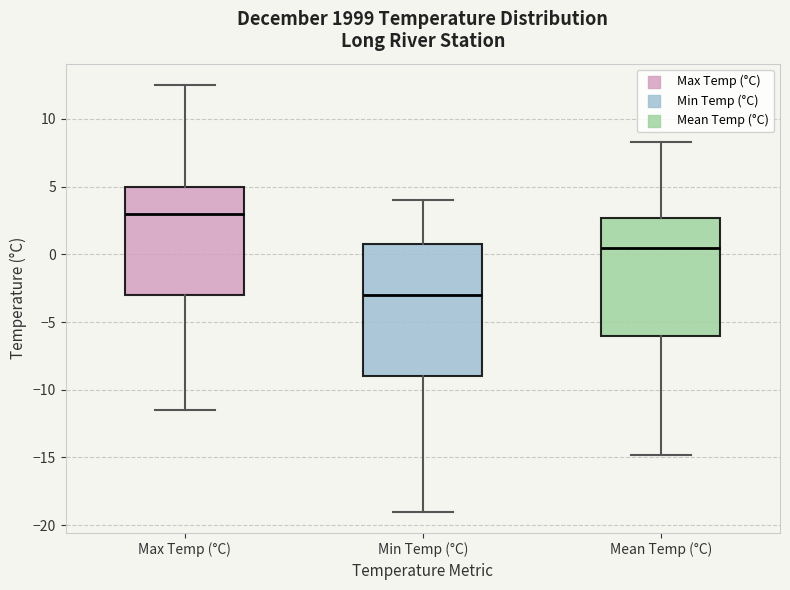

Where is the lower edge of the box for Max Temp (°C) on the y-axis? The values are not printed on the chart, so give them approximately, as read against the axis.

-3.0